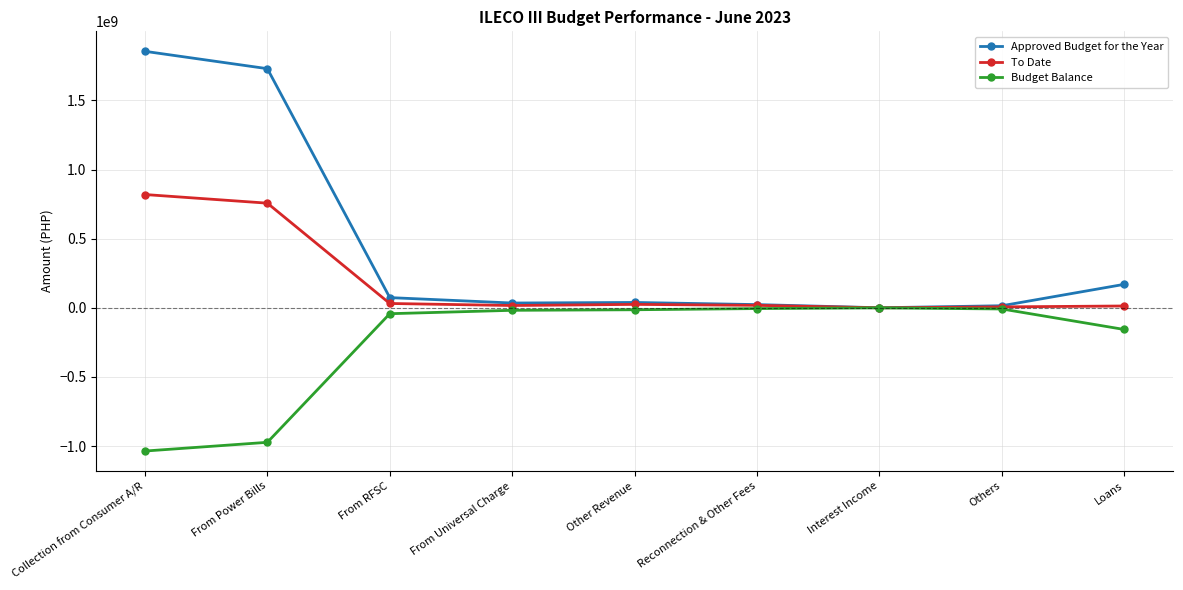

Rank the series by their maximum value, from lowest to highest.

Budget Balance, To Date, Approved Budget for the Year